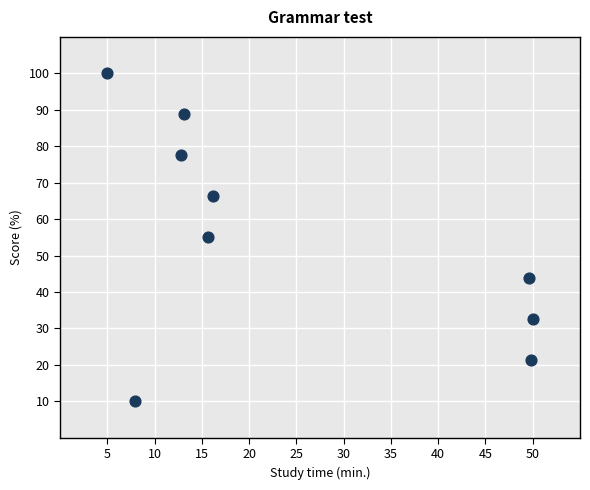

What is the average Y value?

55.0